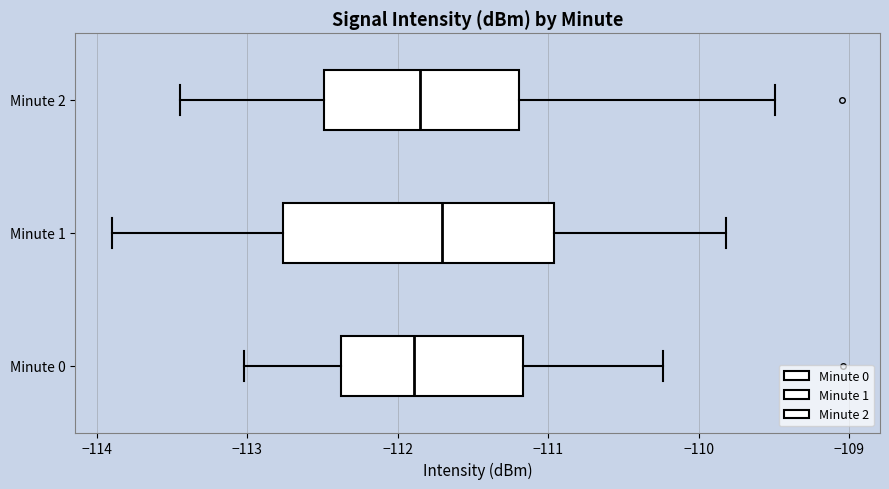

Which box is the widest, from its left edge to its right edge?

Minute 1